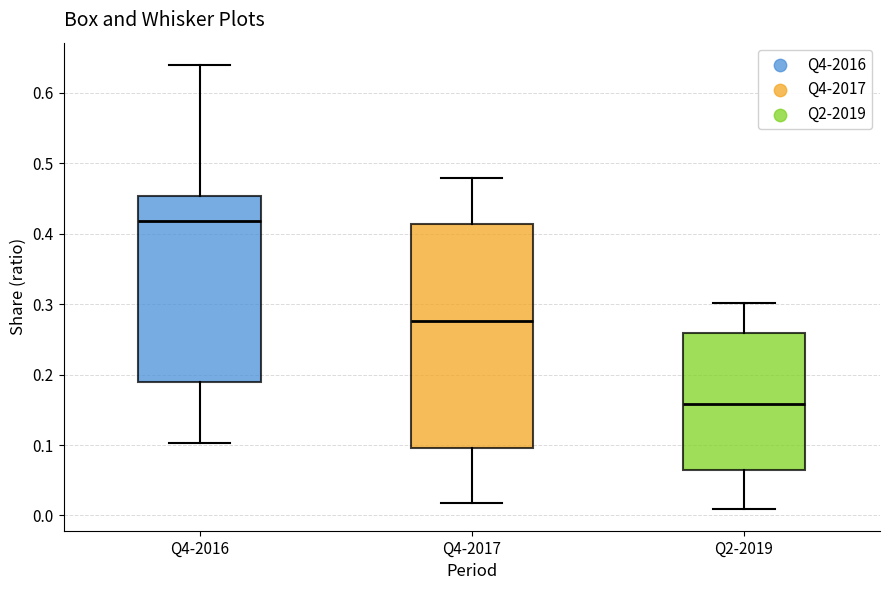

Comparing the boxes themselves (not the whiskers), which one is the tallest?

Q4-2017